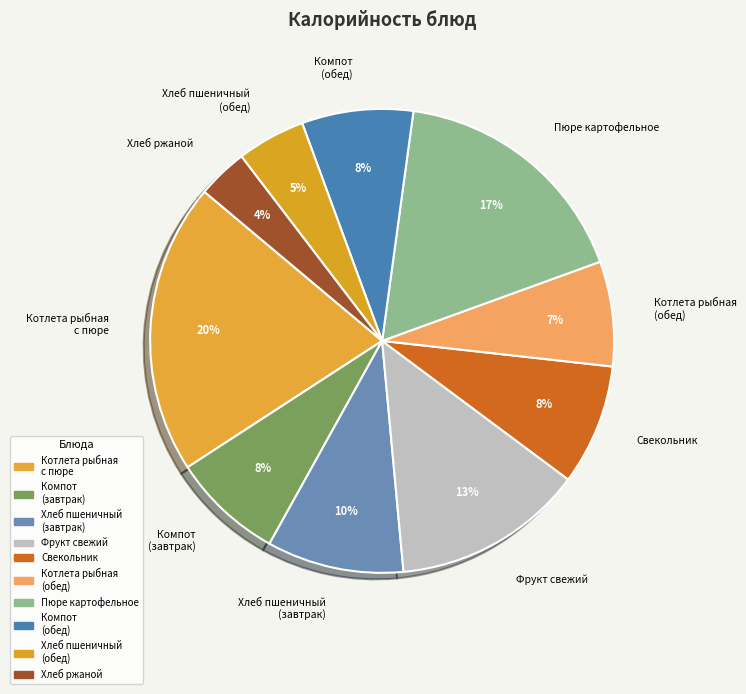

To the nearest percent, what portion does Хлеб пшеничный (обед) represent?

5%